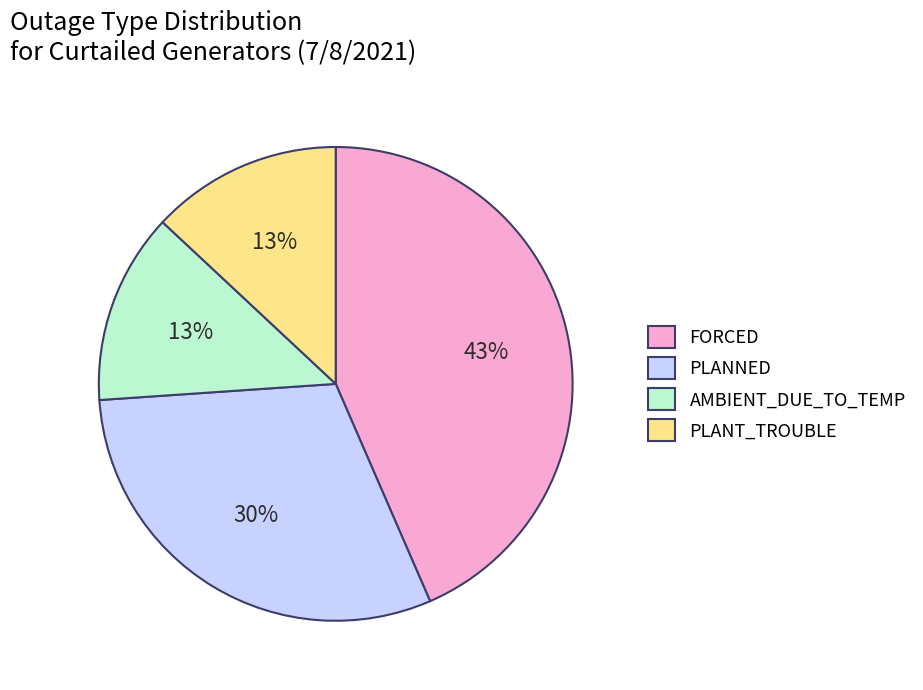

Which category has the biggest portion of the pie?

FORCED